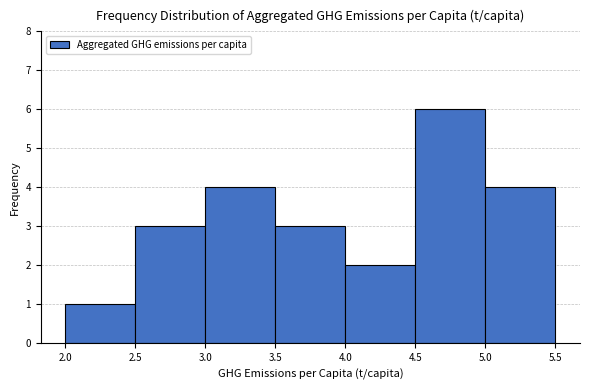

Reading left to right, list every bar in this chart as the range it spans on the x-axis followed by its height. The values are not printed on the chart, so give them approximately, as read against the axis.

2.0 to 2.5: 1
2.5 to 3.0: 3
3.0 to 3.5: 4
3.5 to 4.0: 3
4.0 to 4.5: 2
4.5 to 5.0: 6
5.0 to 5.5: 4